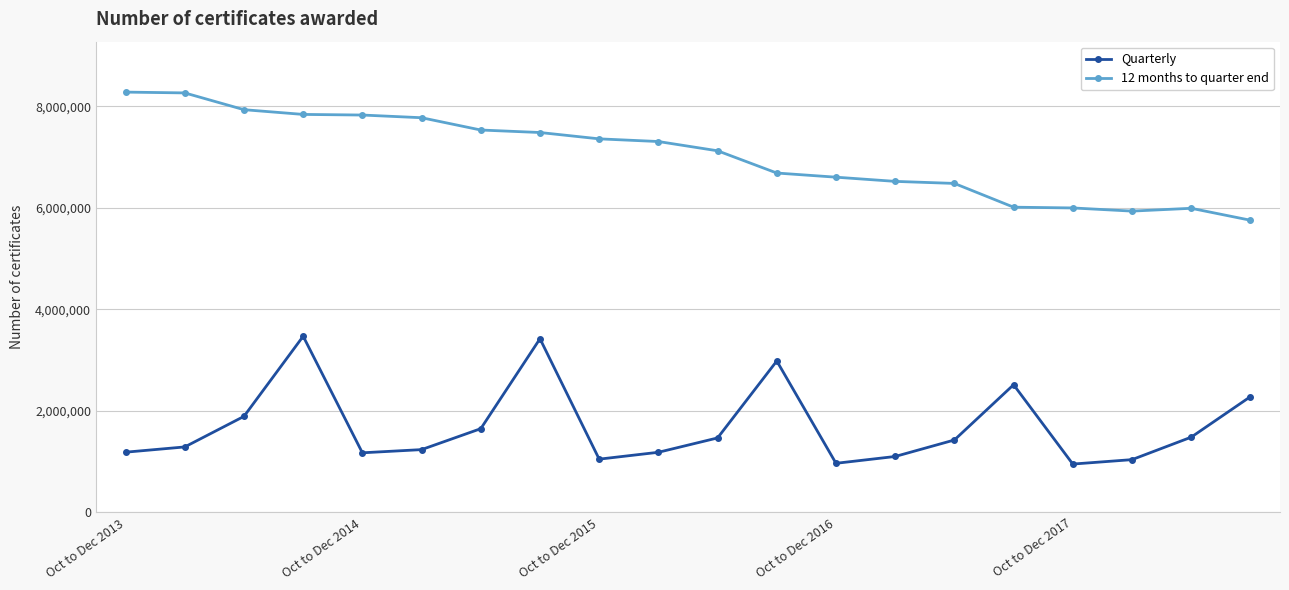

Which series has the largest total across all categories?

12 months to quarter end